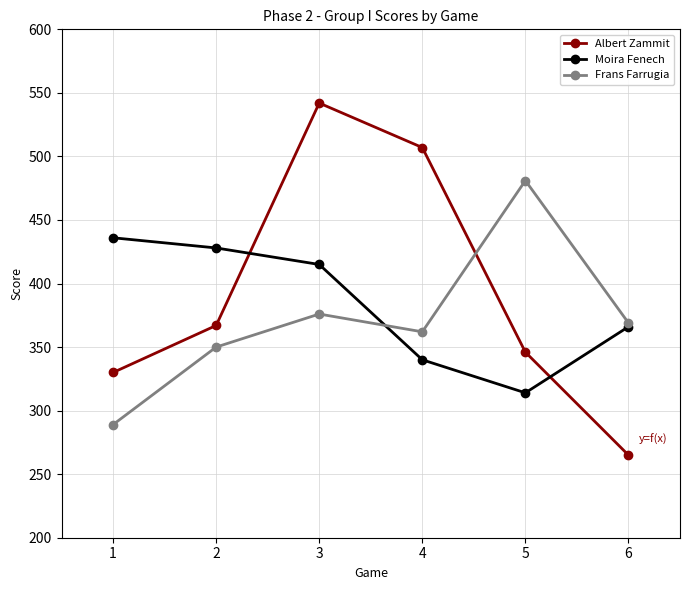

Which series changed the most between 3 and 5?

Albert Zammit